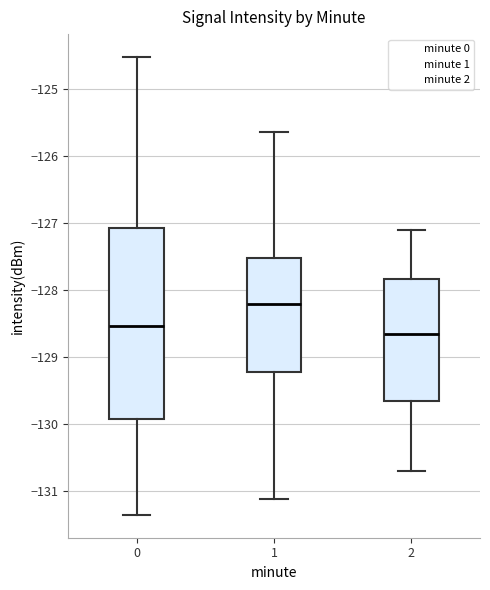

Where is the lower edge of the box at x = 0 on the y-axis? The values are not printed on the chart, so give them approximately, as read against the axis.

-129.9